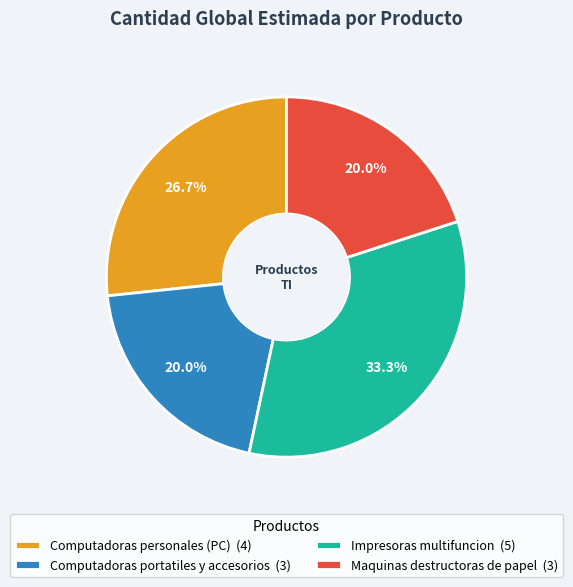

How many slices are in this pie chart?

4